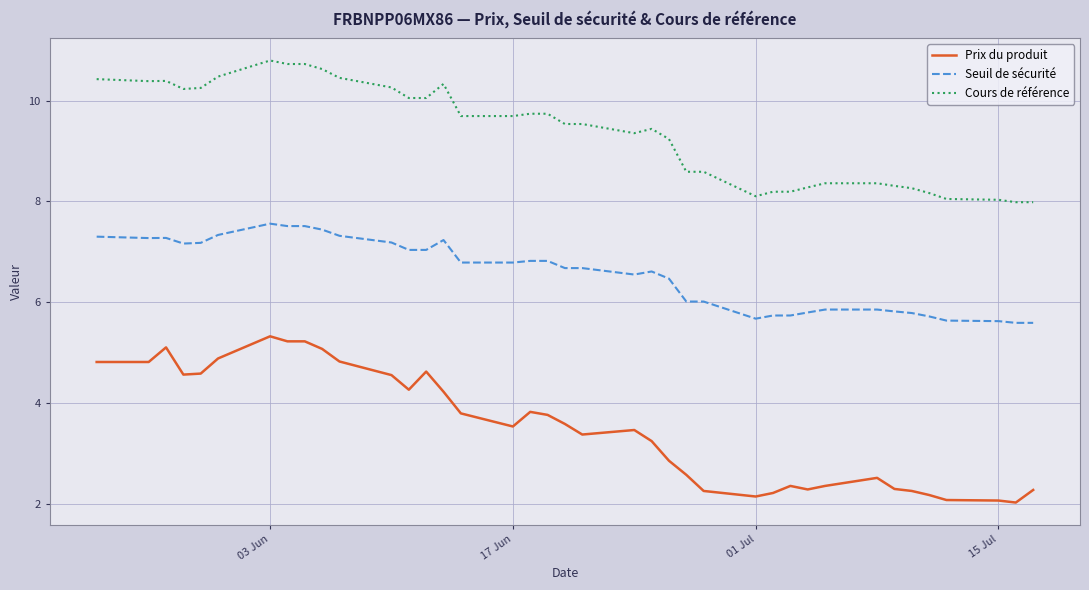

What is the greatest value displayed?

10.8